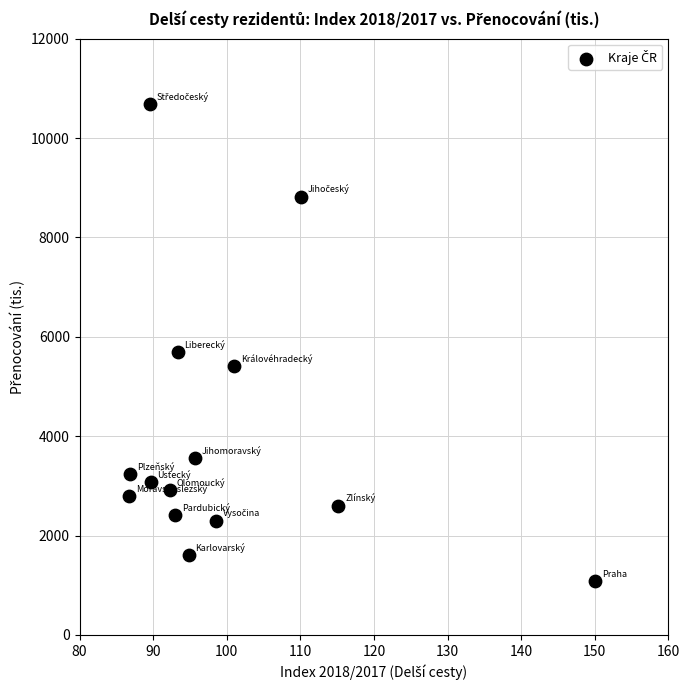

What Y value in the scatter plot is closest to 5882?

5685.1